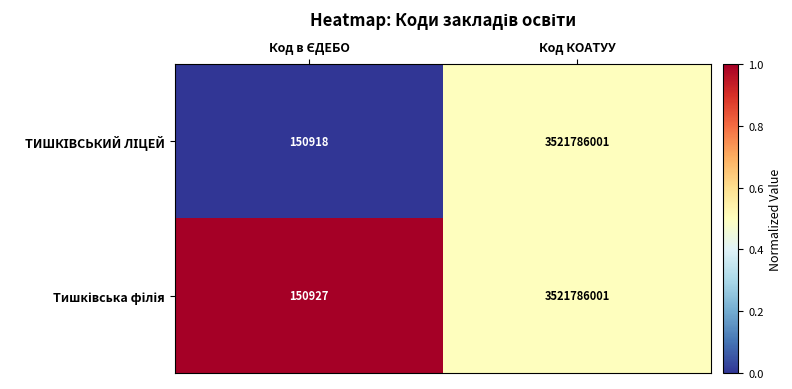

At which category does the chart reach its peak across all series?

Код КОАТУУ